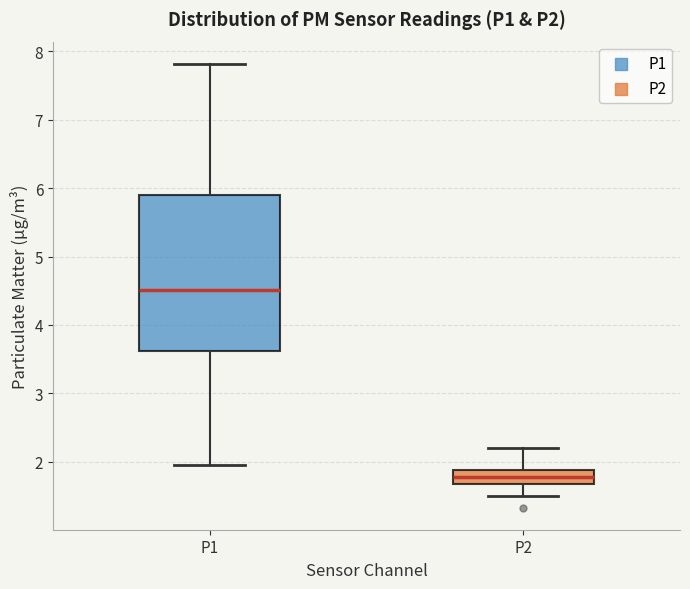

Where does the upper whisker of the box for P2 end on the y-axis? The values are not printed on the chart, so give them approximately, as read against the axis.

2.2